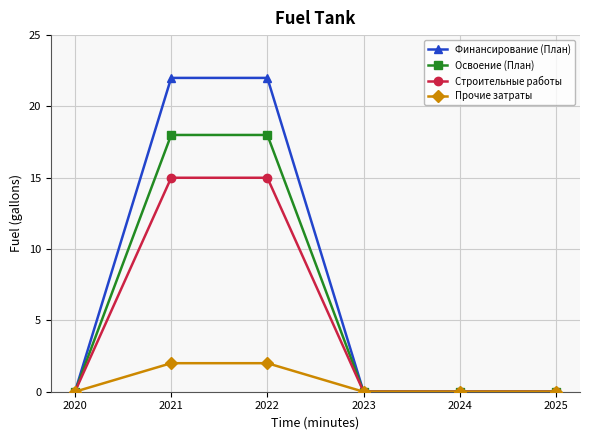

How many data points does each series have?

6